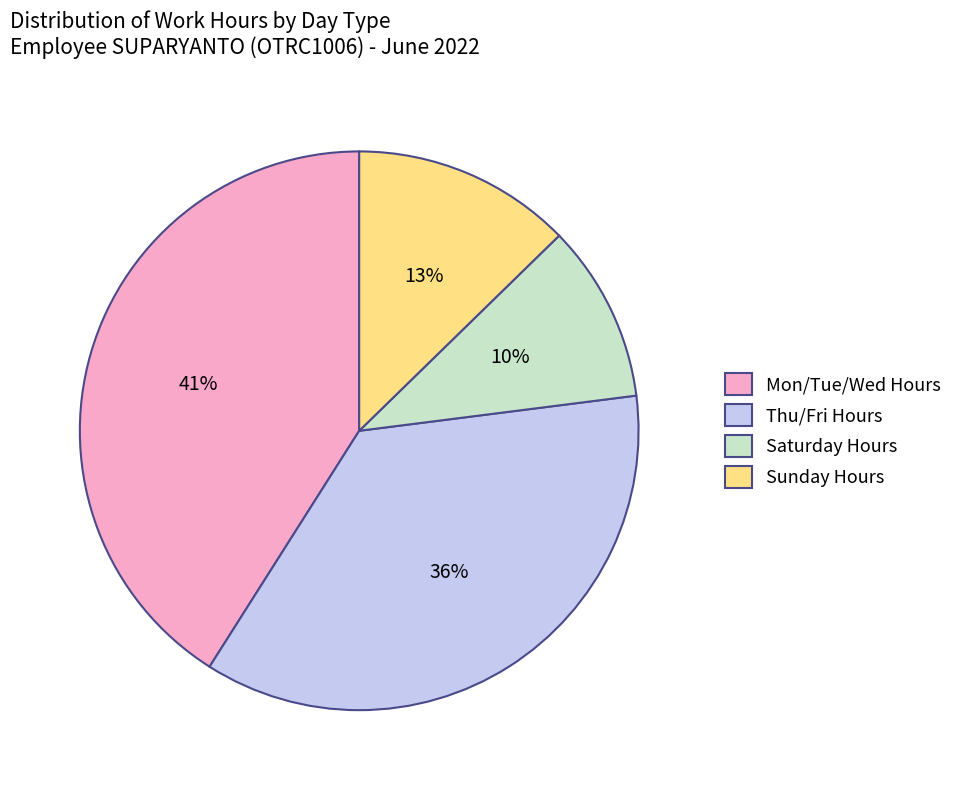

Which category has the biggest portion of the pie?

Mon/Tue/Wed Hours